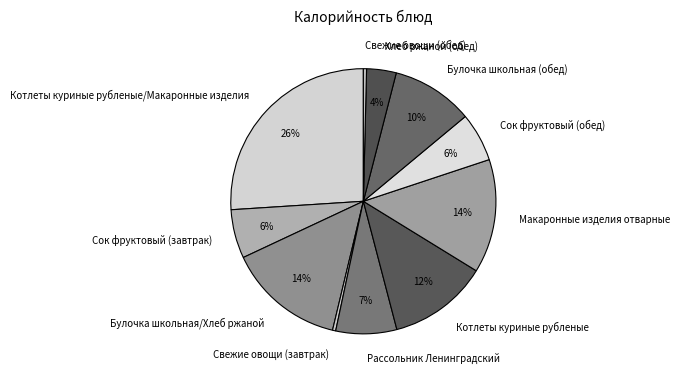

Count the number of slices in the pie.

11